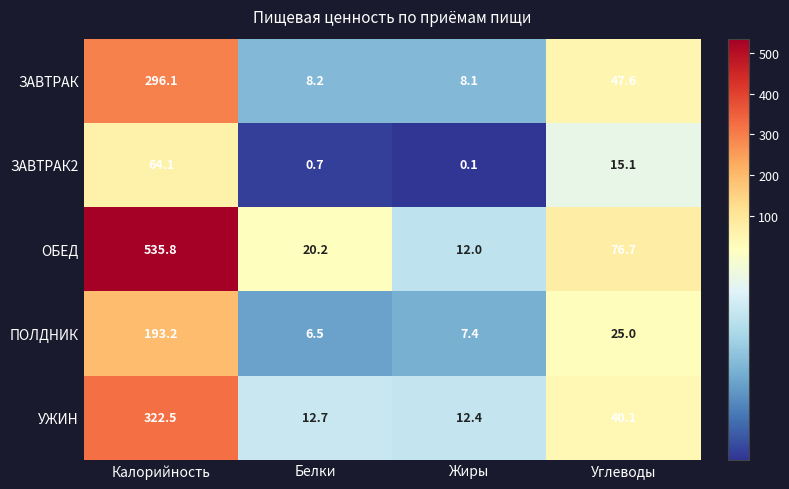

At which label does ЗАВТРАК reach its peak?

Калорийность